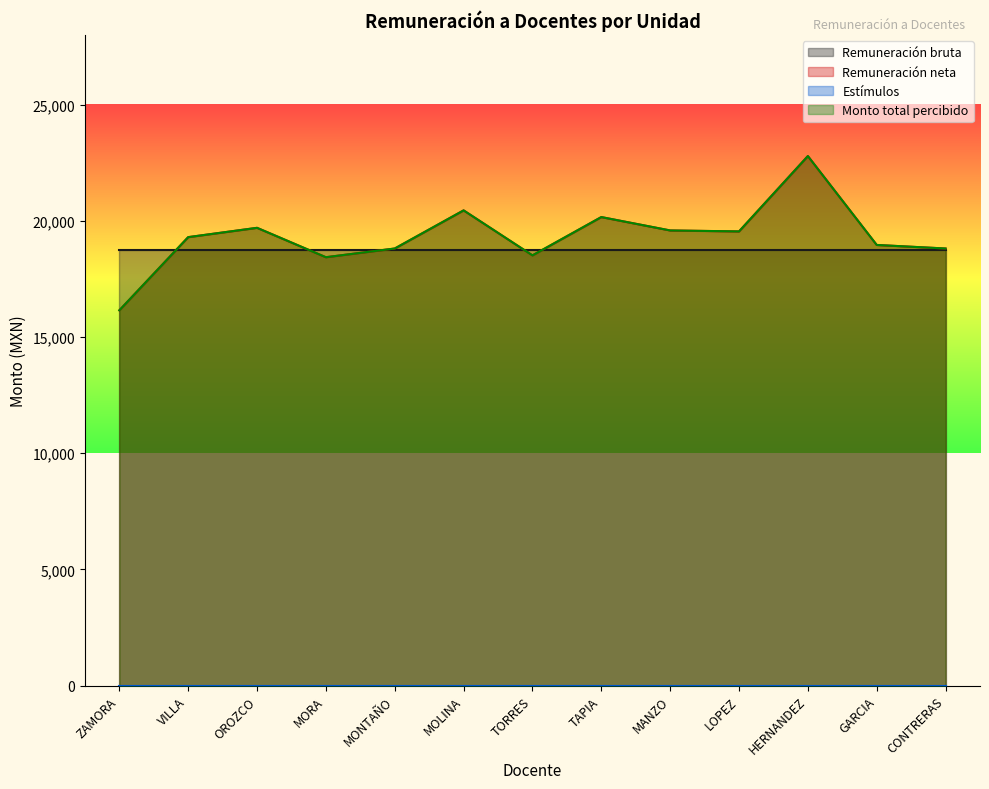

List the labels in order of Remuneración neta value, largest first.

HERNANDEZ, MOLINA, TAPIA, OROZCO, MANZO, LOPEZ, VILLA, GARCIA, MONTAÑO, CONTRERAS, TORRES, MORA, ZAMORA